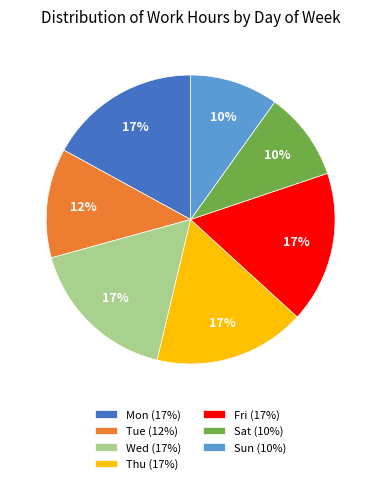

Between Sat (10%) and Tue (12%), which is larger?

Tue (12%)